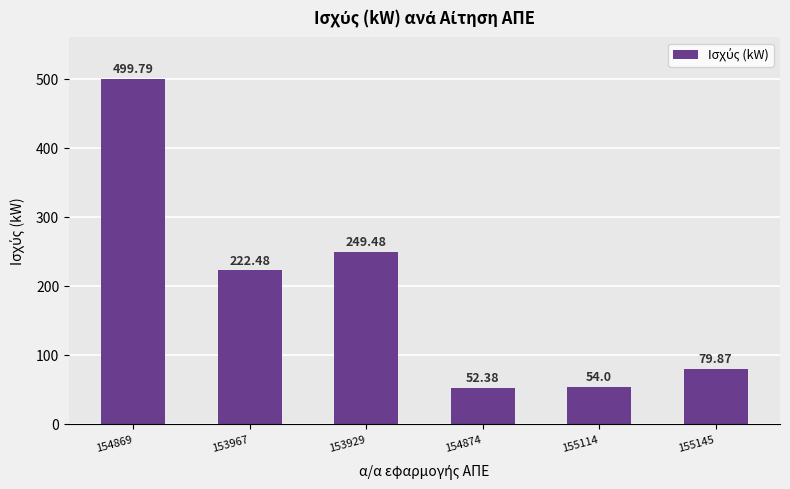

Which has a higher value, 153967 or 154874?

153967